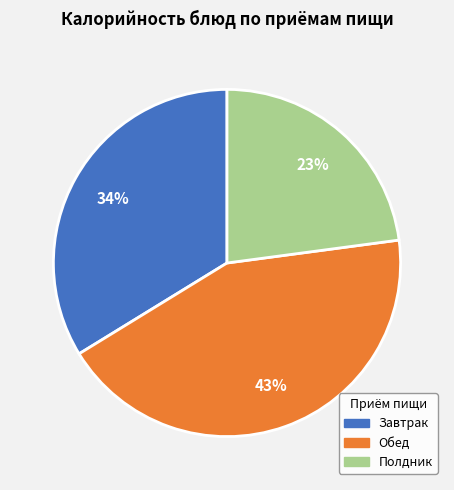

Is there a majority slice in this chart?

No